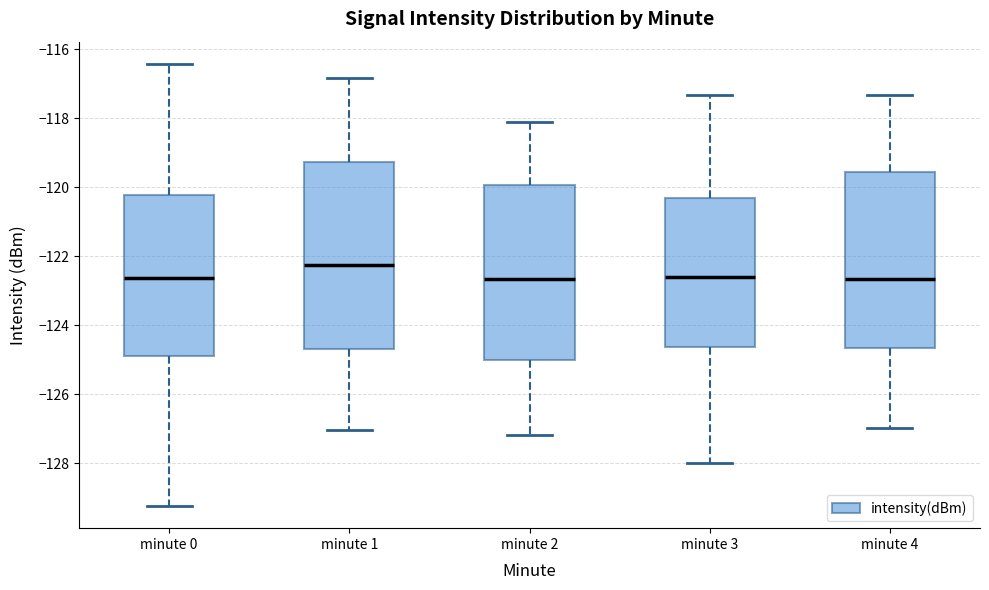

Reading left to right, transcribe this box plot: for each box, give where its median line is, the range the box spans, and where its two whiskers end, as read against the y-axis. The values are not printed on the chart, so give them approximately, as read against the axis.

minute 0: median -122.6, box -124.8 to -120.2, whiskers -129.2 to -116.4
minute 1: median -122.2, box -124.6 to -119.2, whiskers -127.0 to -116.8
minute 2: median -122.6, box -125.0 to -120.0, whiskers -127.2 to -118.0
minute 3: median -122.6, box -124.6 to -120.4, whiskers -128.0 to -117.4
minute 4: median -122.6, box -124.6 to -119.6, whiskers -127.0 to -117.4